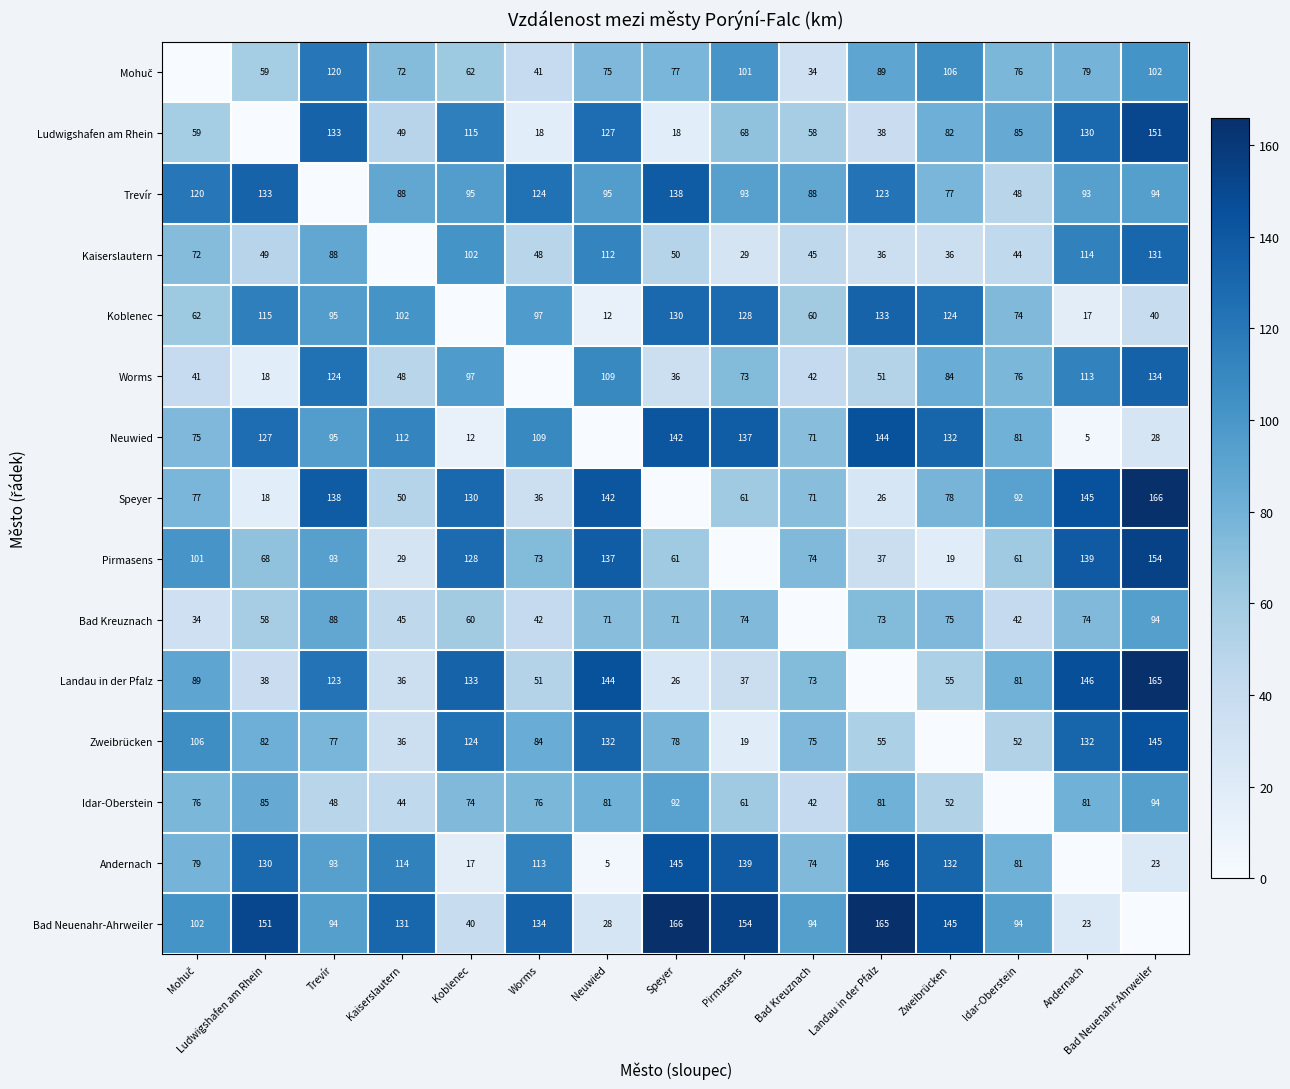

What is the total value across all series at Koblenec?

1189